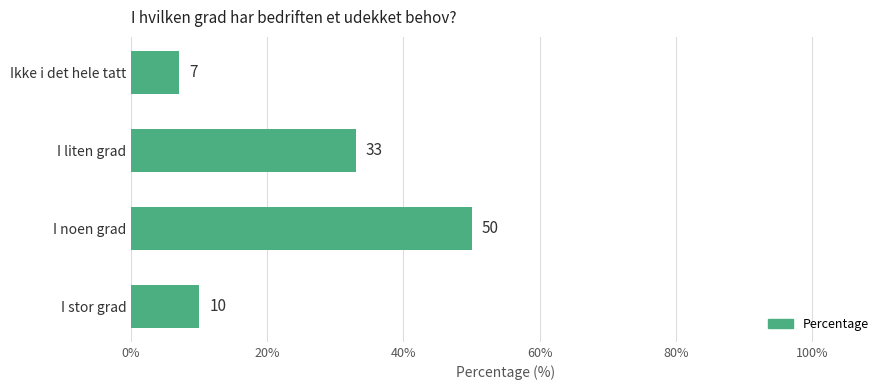

The value at Ikke i det hele tatt is 7. True or false?

True